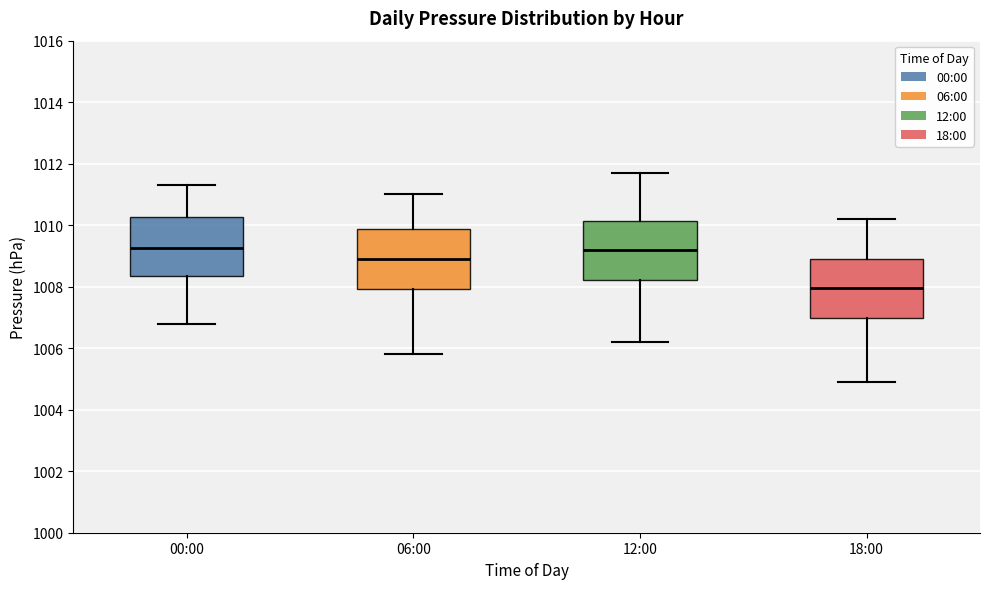

Reading left to right, transcribe this box plot: for each box, give where its median line is, the range the box spans, and where its two whiskers end, as read against the y-axis. The values are not printed on the chart, so give them approximately, as read against the axis.

00:00: median 1009.2, box 1008.4 to 1010.2, whiskers 1006.8 to 1011.4
06:00: median 1009.0, box 1008.0 to 1009.8, whiskers 1005.8 to 1011.0
12:00: median 1009.2, box 1008.2 to 1010.2, whiskers 1006.2 to 1011.8
18:00: median 1008.0, box 1007.0 to 1009.0, whiskers 1005.0 to 1010.2